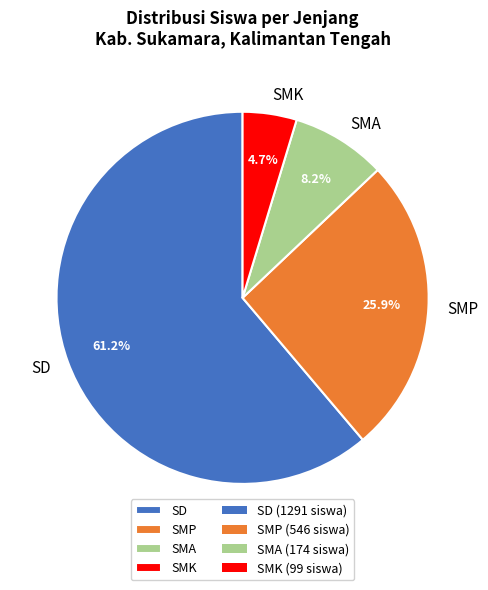

Which category has the smallest portion of the pie?

SMK